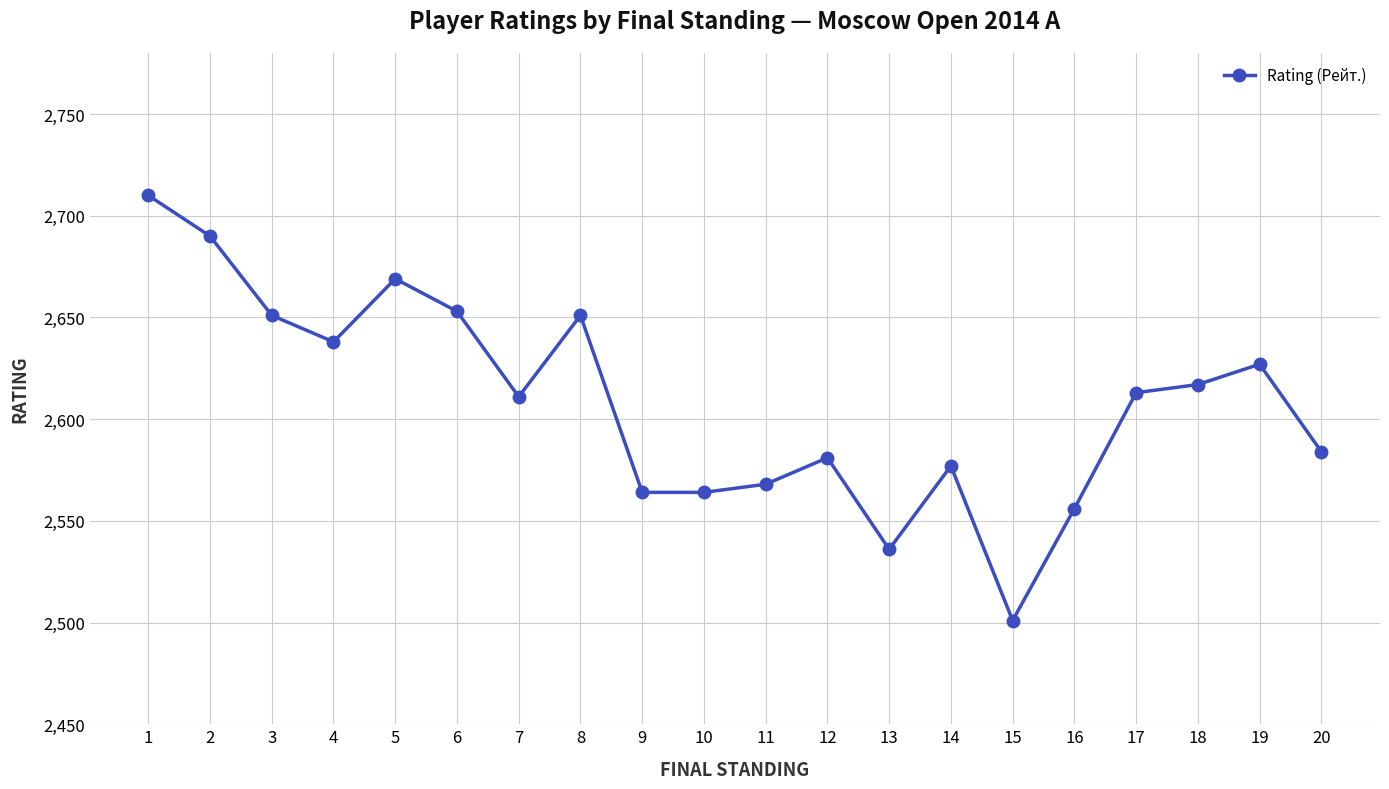

What is the difference between the maximum and minimum values?

209